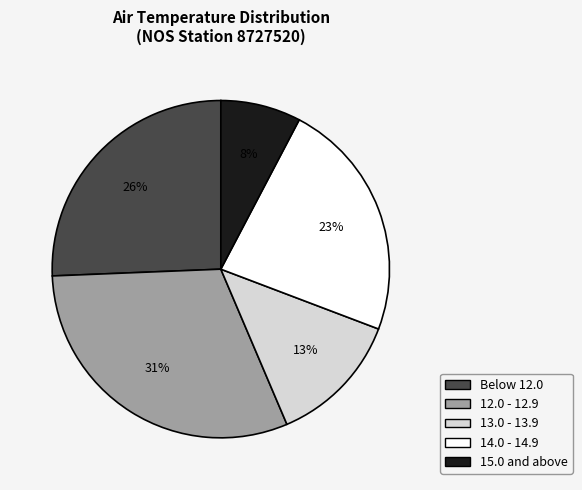

Is there a majority slice in this chart?

No